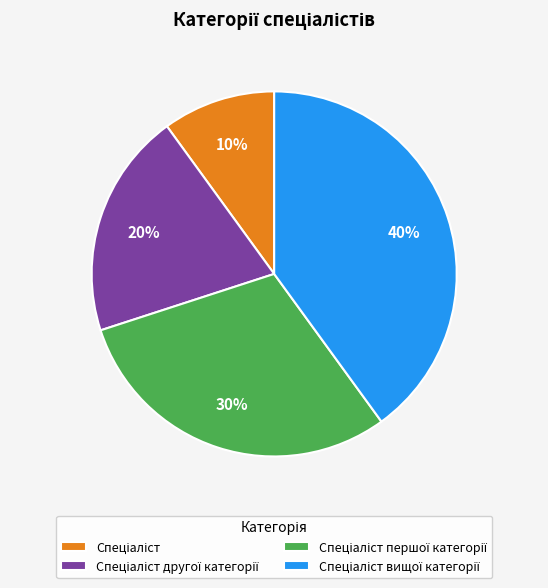

Does any single category account for the majority?

No